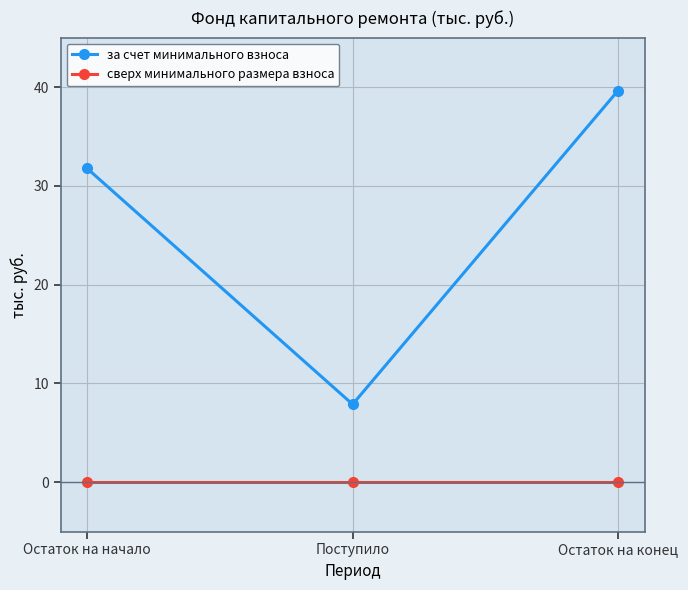

At Остаток на начало, list the series in order from largest to smallest.

за счет минимального взноса, сверх минимального размера взноса